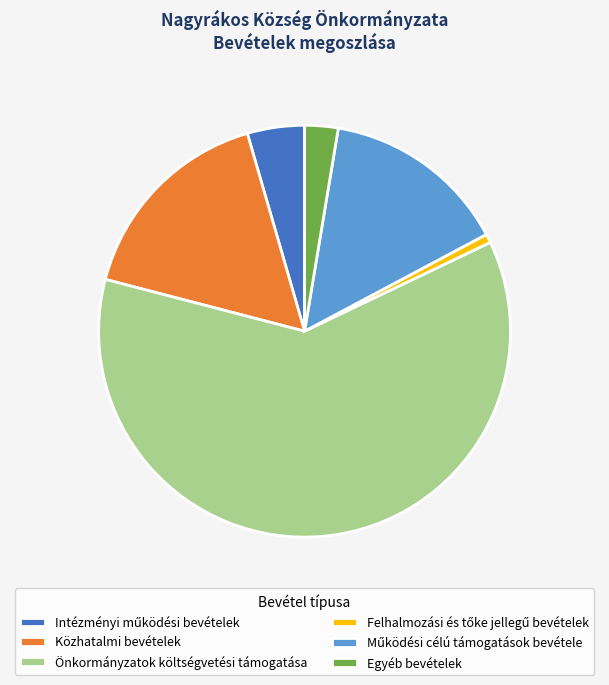

Approximately how many times larger is the value at Közhatalmi bevételek compared to Önkormányzatok költségvetési támogatása?

0.3